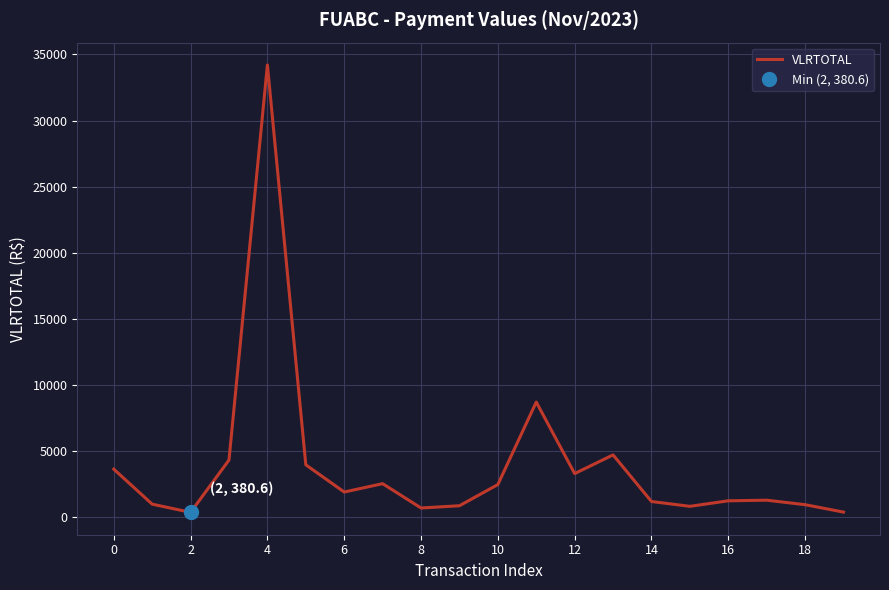

What is the label of the 8th point from the right?

12